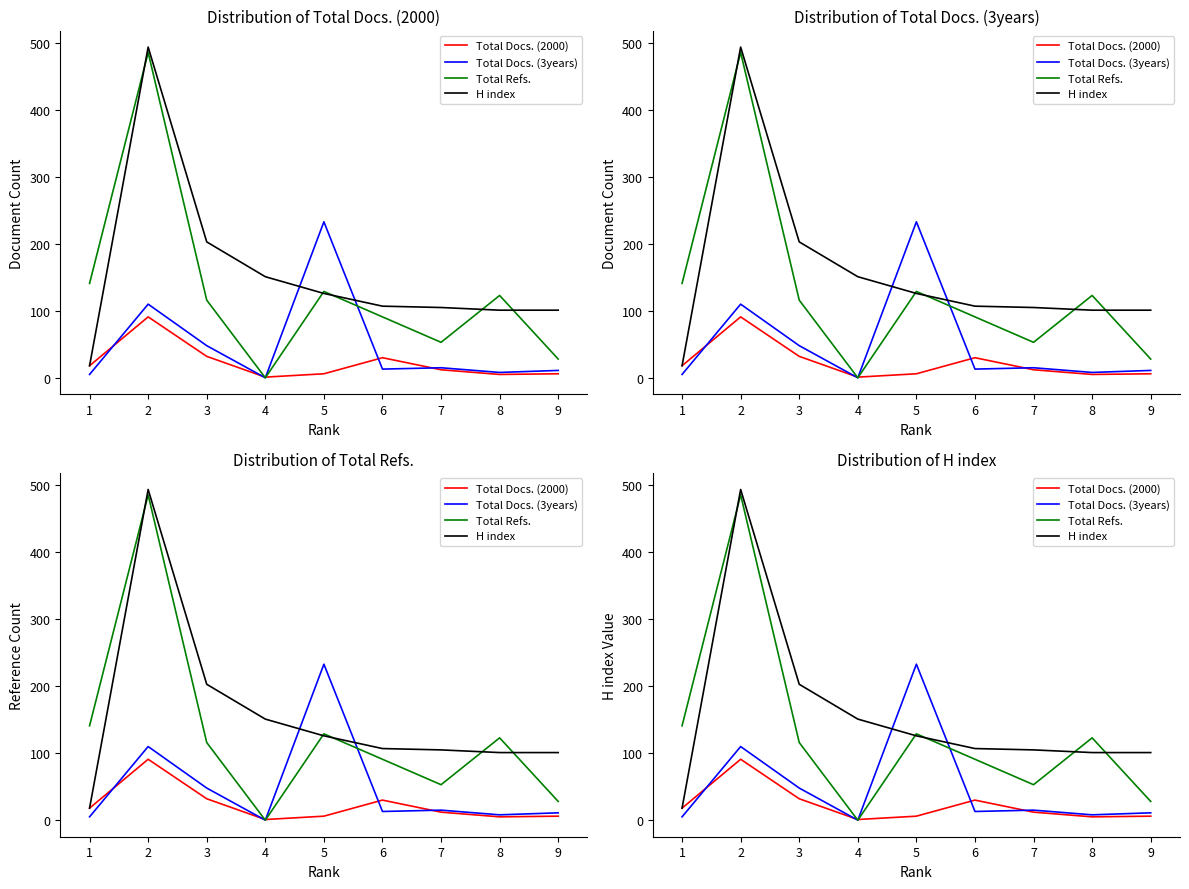

True or false: Total Docs. (2000) and Total Refs. intersect in this chart.

True